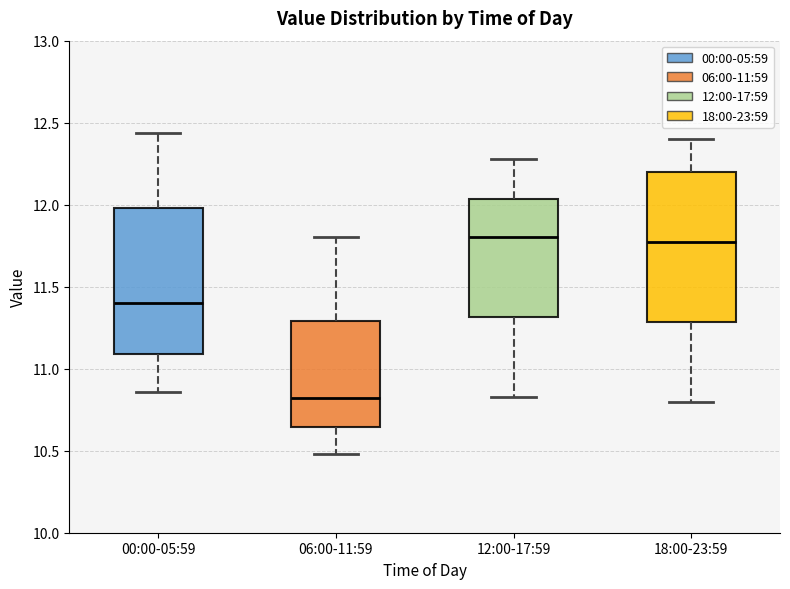

Where is the upper edge of the box for 12:00-17:59 on the y-axis? The values are not printed on the chart, so give them approximately, as read against the axis.

12.05